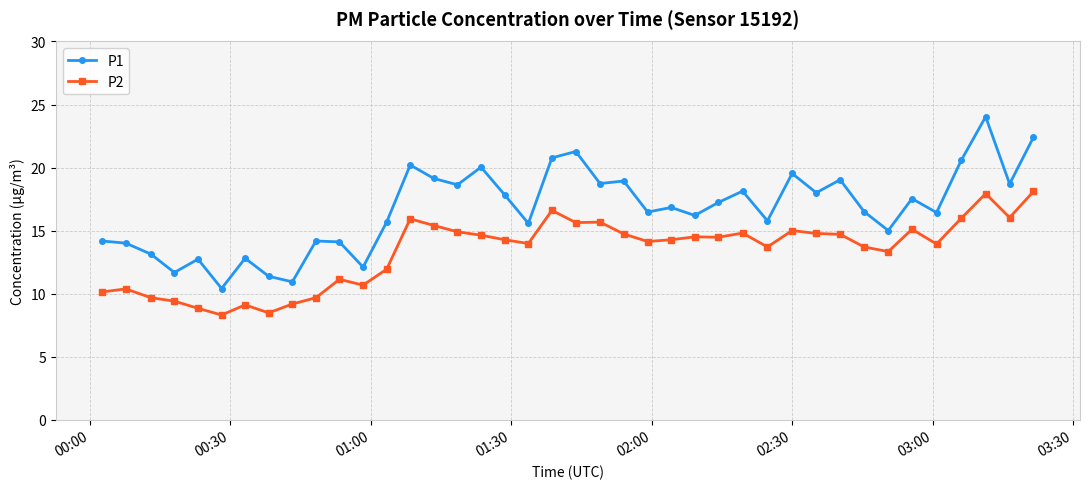

What is the average value of the P2 series?

13.3